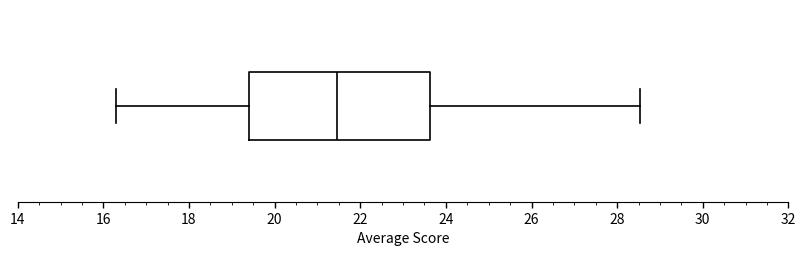

Where is the right edge of the box on the x-axis? The values are not printed on the chart, so give them approximately, as read against the axis.

23.6